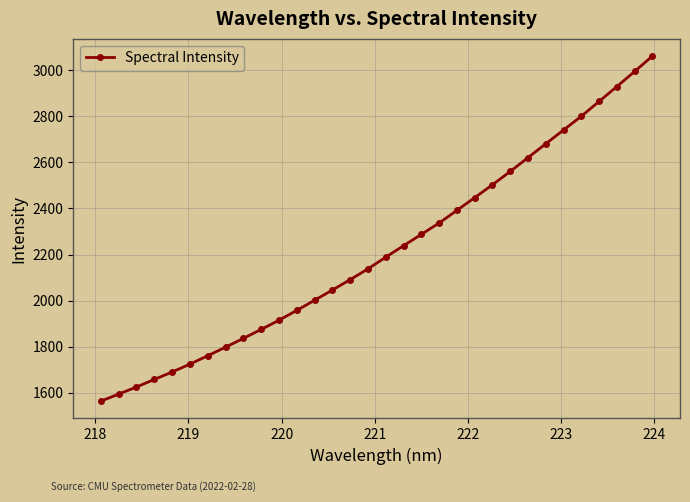

What is the maximum value shown in the chart?

3062.2